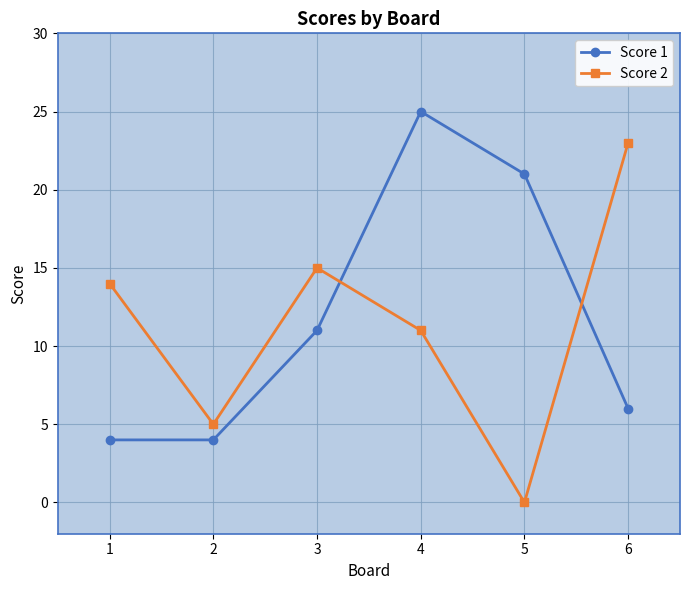

List the series in order of their peak value, lowest first.

Score 2, Score 1